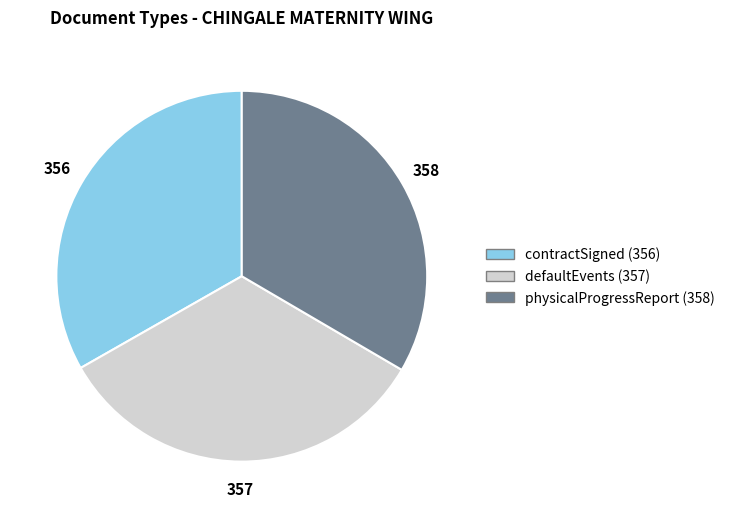

Does any single category account for the majority?

No